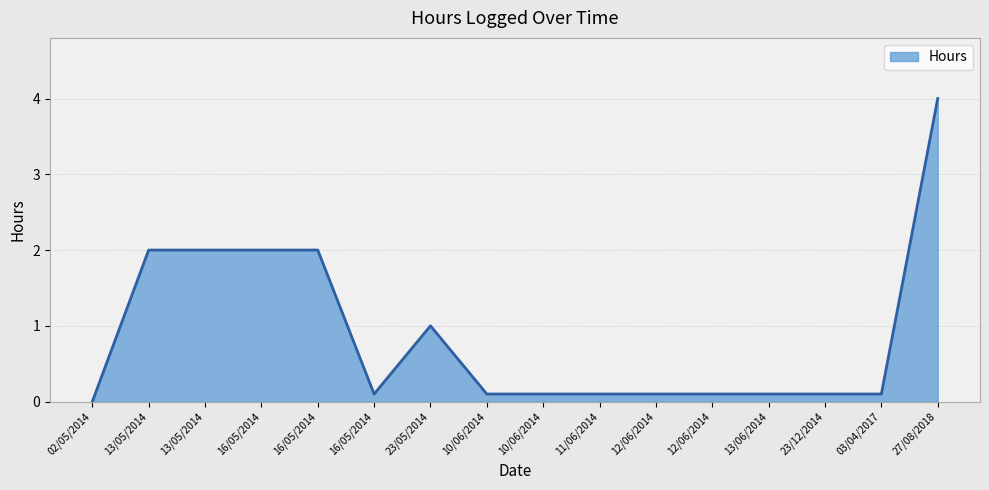

Does the chart have visible grid lines?

Yes